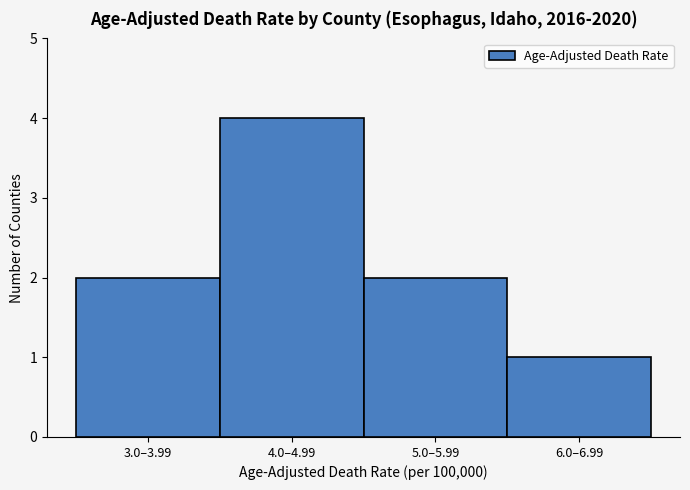

Reading right to left, what are all the values shown in this chart?

6.0–6.99=1	5.0–5.99=2	4.0–4.99=4	3.0–3.99=2